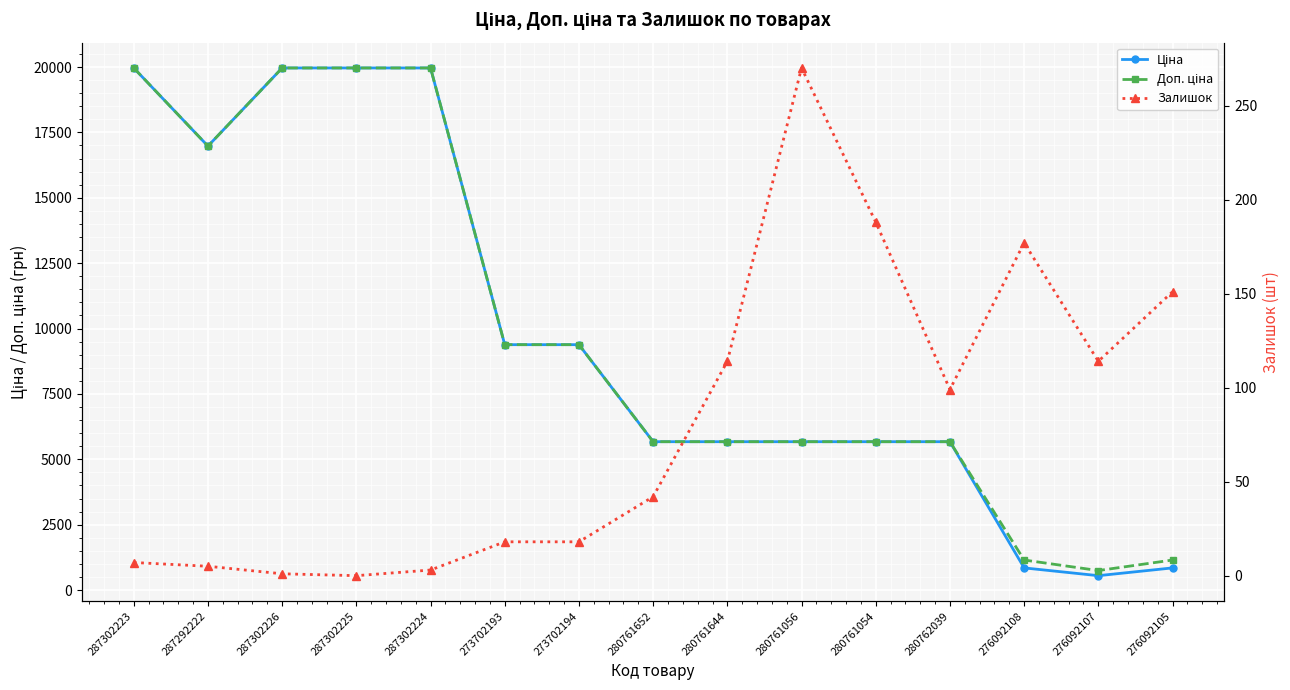

How many data points in Ціна are above 5673?

12